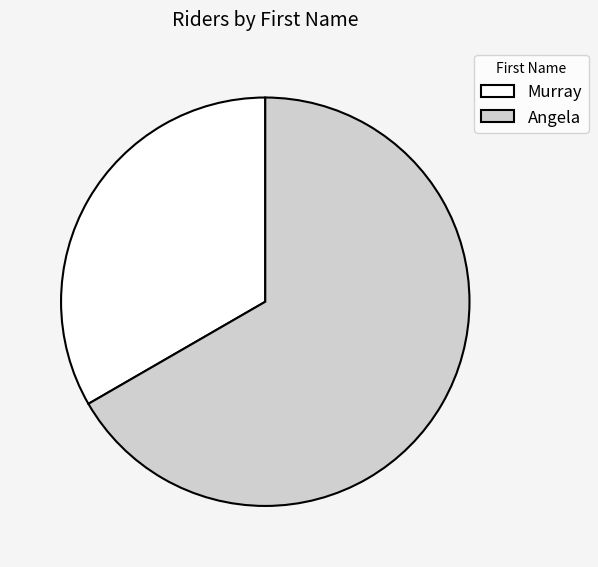

The Angela slice represents 67% of the pie. True or false?

True